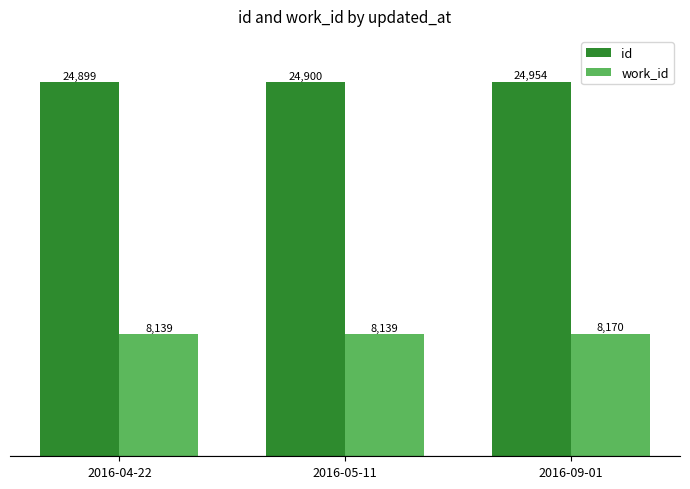

What is the highest value of the work_id series?

8170